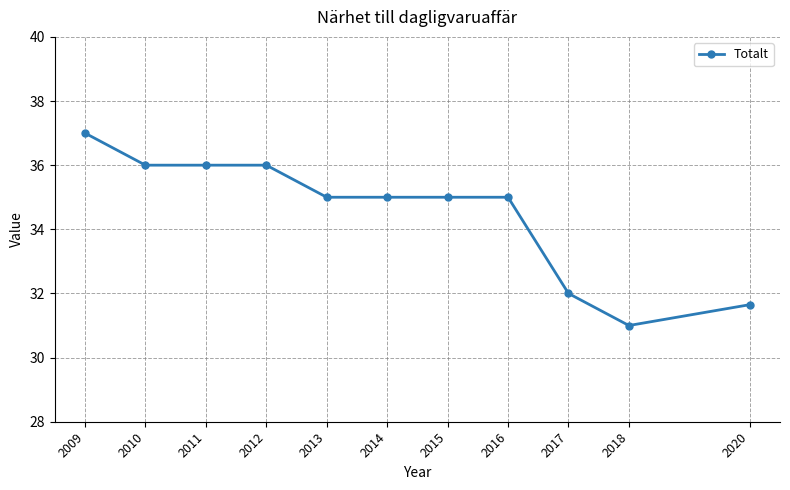

Which label corresponds to the smallest value in the chart?

2018